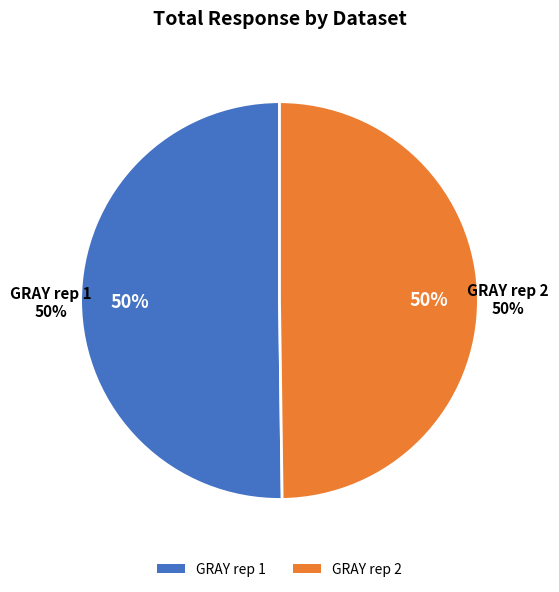

Rank the series at 3 from highest to lowest value.

GRAY rep 2, GRAY rep 1